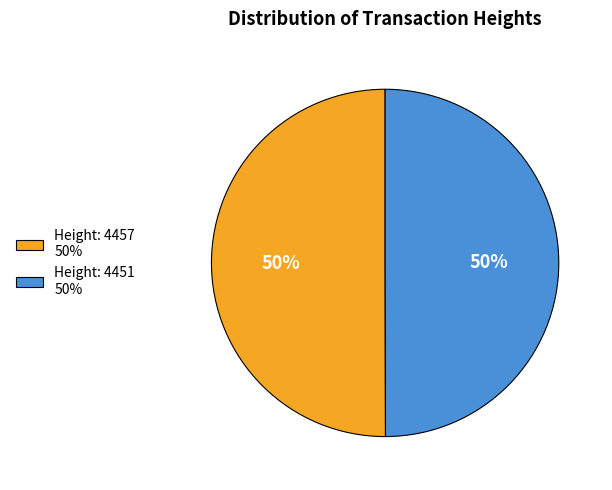

Do Height: 4457 50% and Height: 4451 50% together represent more than half of the pie?

Yes